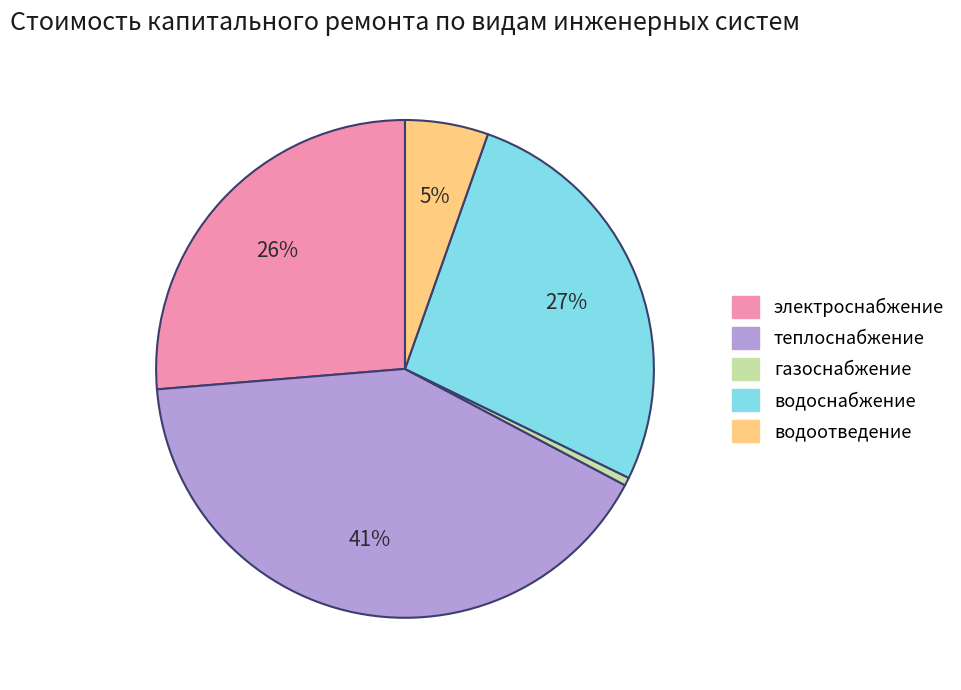

Is there a majority slice in this chart?

No